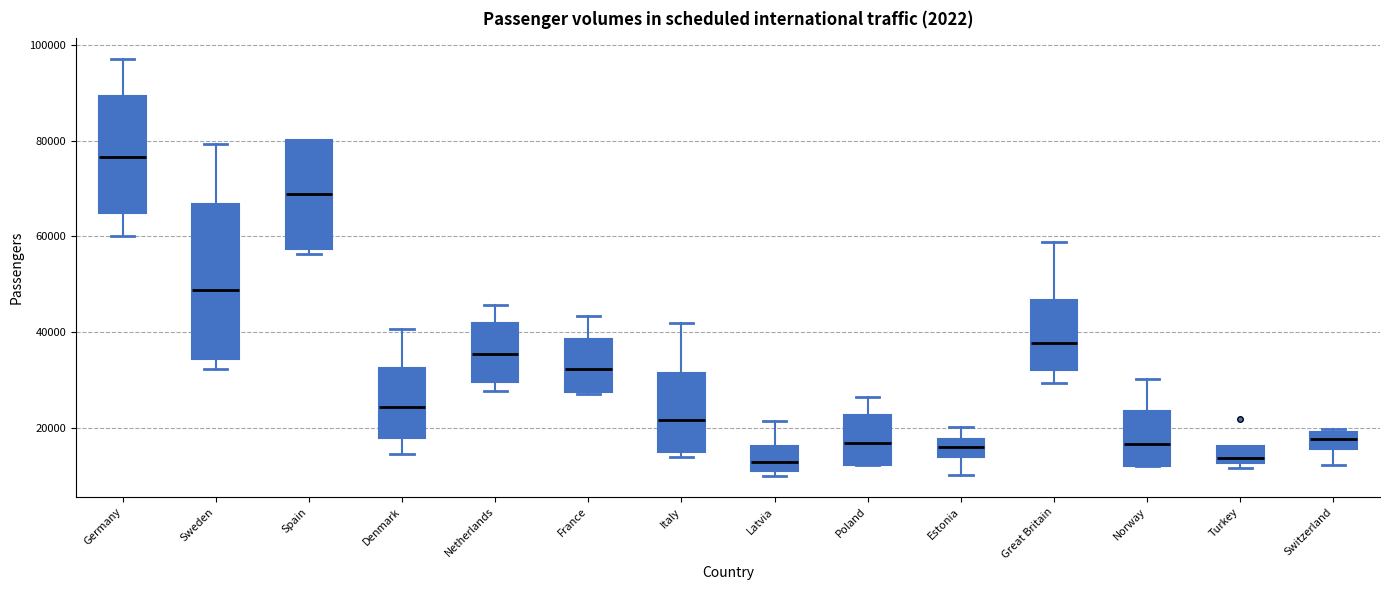

Which box is the tallest, from its lower edge to its upper edge?

Sweden